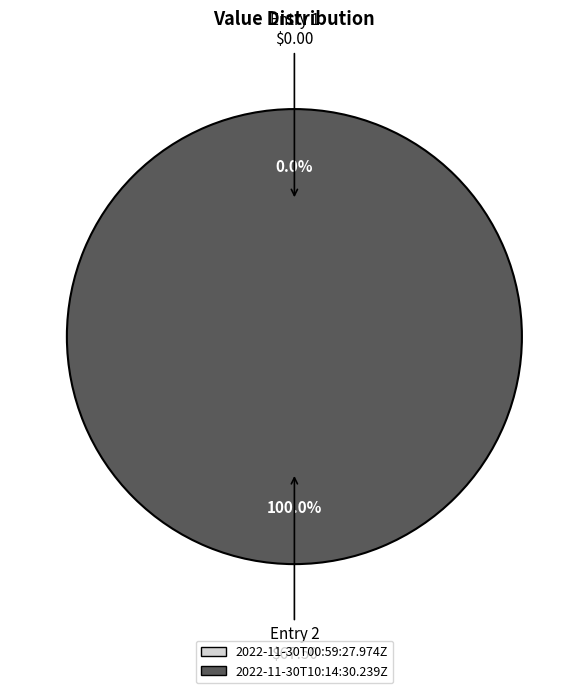

Which category has the smallest portion of the pie?

2022-11-30T00:59:27.974Z